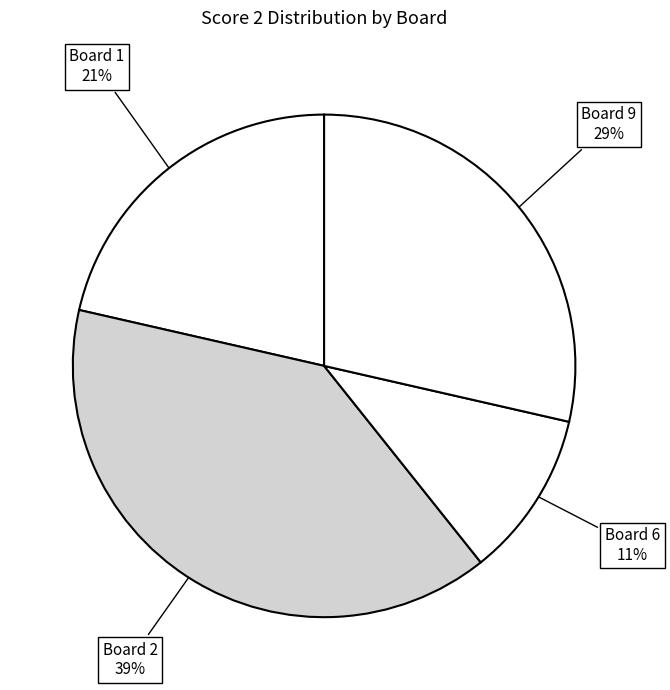

Which category has the biggest portion of the pie?

Board 2